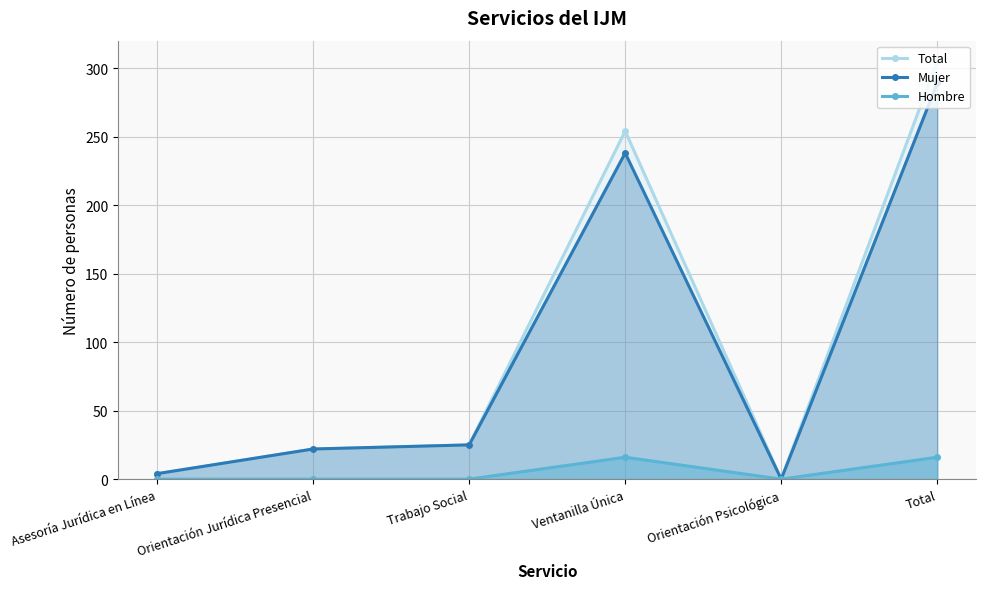

The Mujer series shows 37 at Trabajo Social. True or false?

False